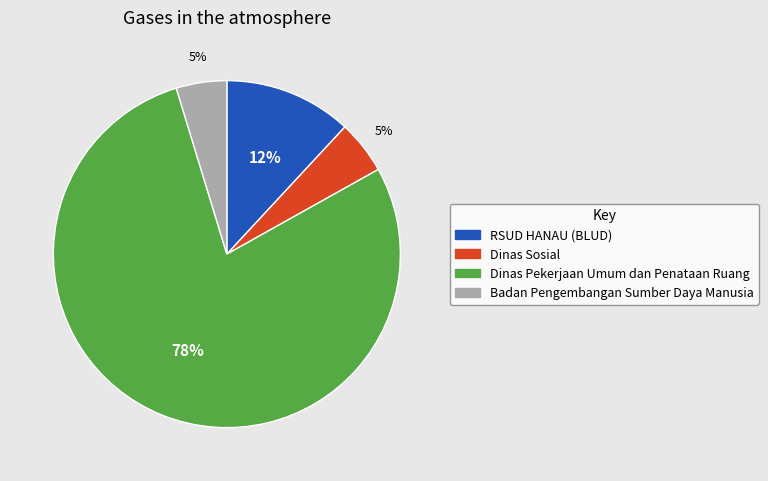

Is there any slice that represents more than half of the pie?

Yes